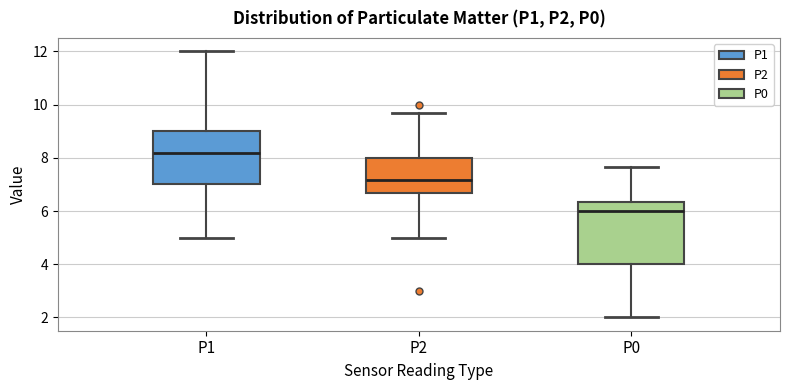

Which box is the tallest, from its lower edge to its upper edge?

P0